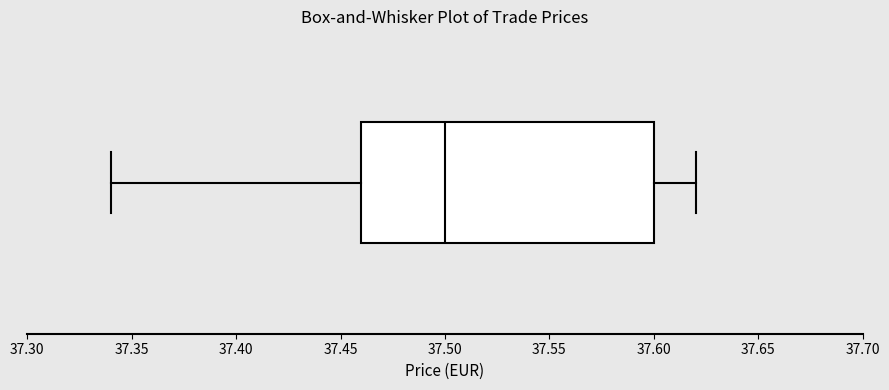

Where does the right whisker of the box end on the x-axis? The values are not printed on the chart, so give them approximately, as read against the axis.

37.62